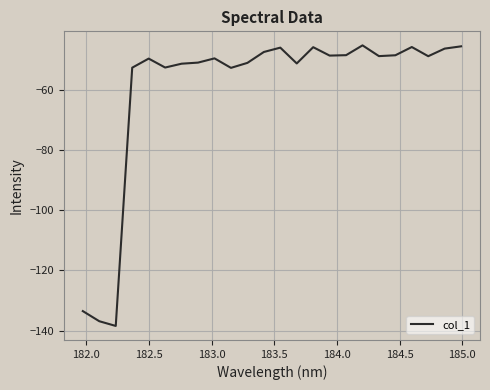

Count the number of data series in this chart.

1